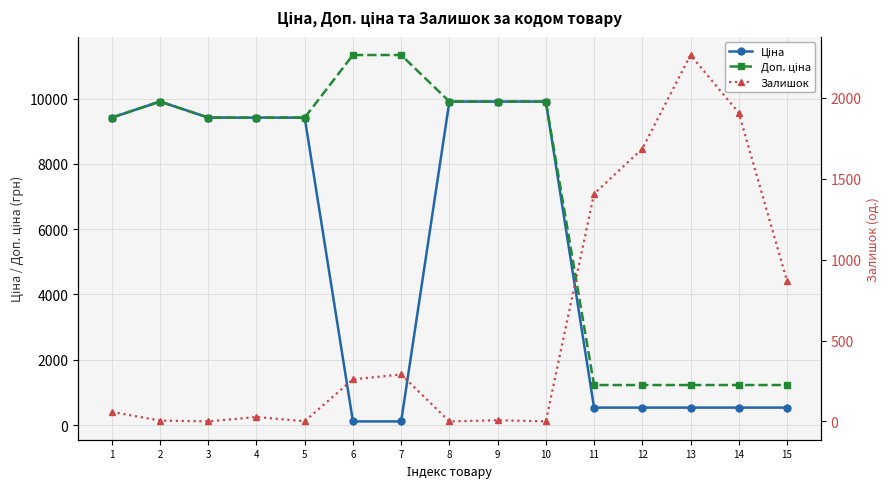

Between 8 and 13, which series saw the biggest shift?

Ціна